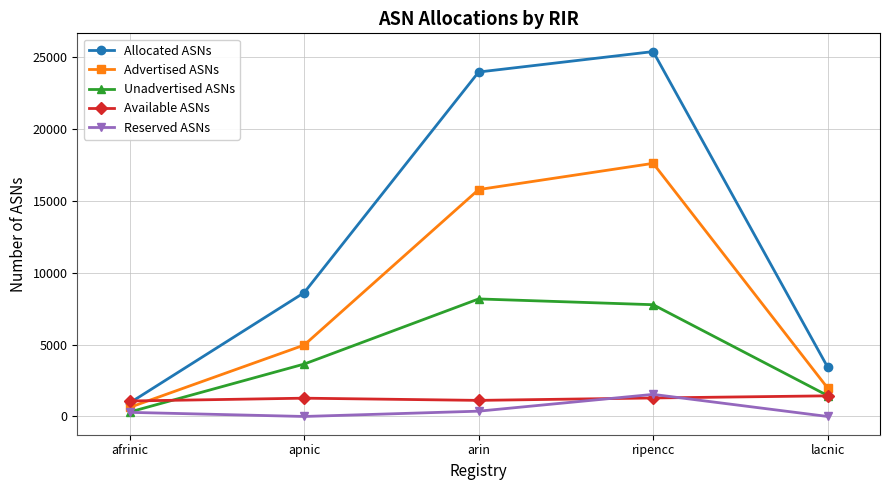

What position from the right is afrinic?

5